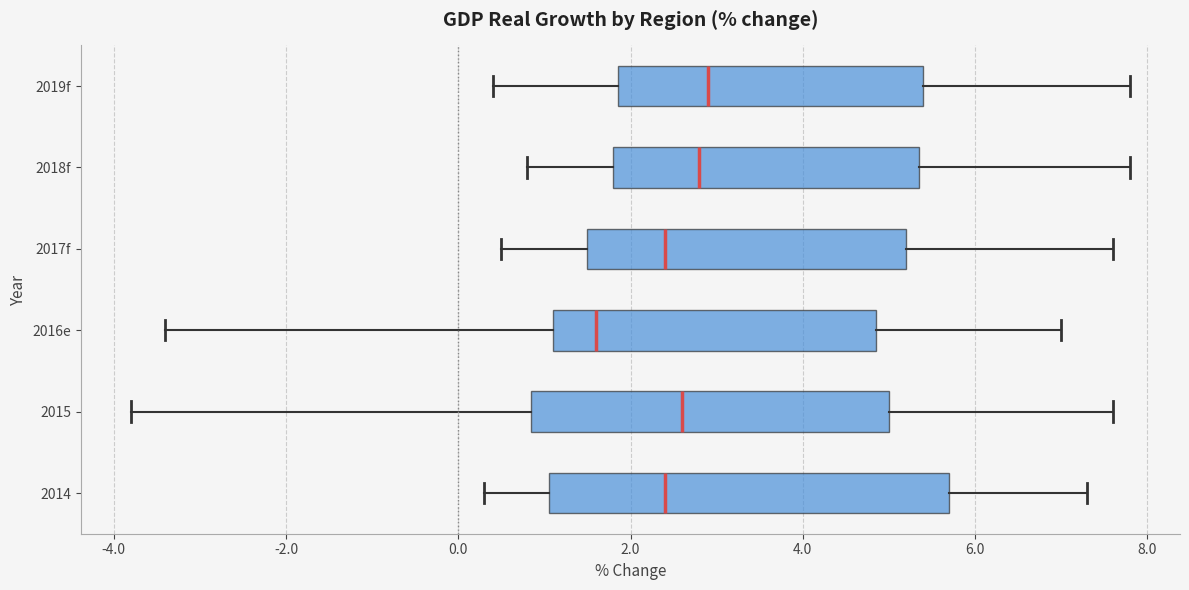

Reading bottom to top, read every box against the x-axis: the position of its median line, the range the box covers, and the ends of its whiskers. The values are not printed on the chart, so give them approximately, as read against the axis.

2014: median 2.4, box 1.0 to 5.8, whiskers 0.4 to 7.4
2015: median 2.6, box 0.8 to 5.0, whiskers -3.8 to 7.6
2016e: median 1.6, box 1.2 to 4.8, whiskers -3.4 to 7.0
2017f: median 2.4, box 1.6 to 5.2, whiskers 0.6 to 7.6
2018f: median 2.8, box 1.8 to 5.4, whiskers 0.8 to 7.8
2019f: median 3.0, box 1.8 to 5.4, whiskers 0.4 to 7.8